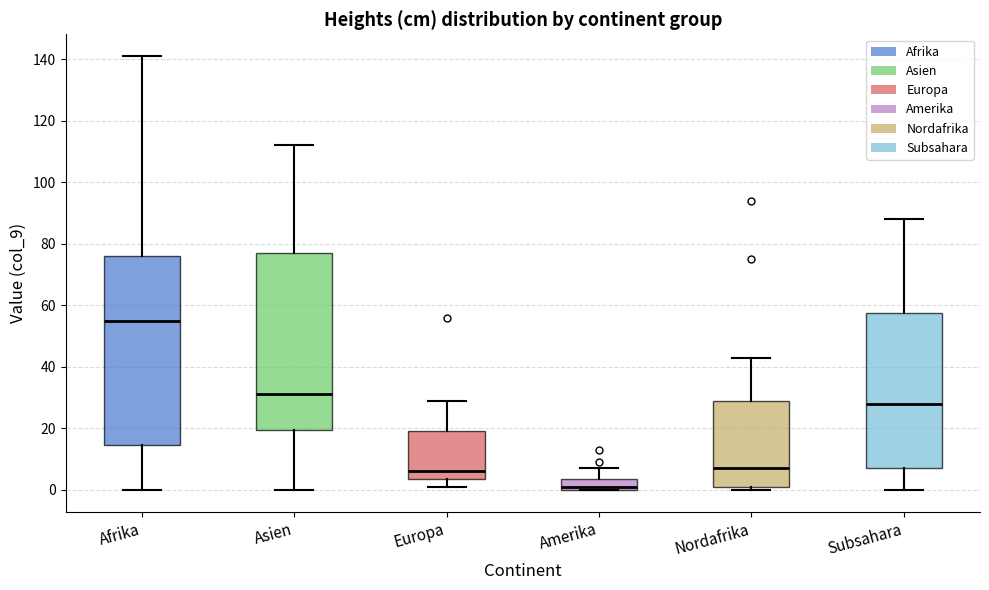

Reading left to right, transcribe this box plot: for each box, give where its median line is, the range the box spans, and where its two whiskers end, as read against the y-axis. The values are not printed on the chart, so give them approximately, as read against the axis.

Afrika: median 56, box 14 to 76, whiskers 0 to 142
Asien: median 32, box 20 to 78, whiskers 0 to 112
Europa: median 6, box 4 to 20, whiskers 2 to 30
Amerika: median 2, box 0 to 4, whiskers 0 to 8
Nordafrika: median 8, box 2 to 30, whiskers 0 to 44
Subsahara: median 28, box 8 to 58, whiskers 0 to 88